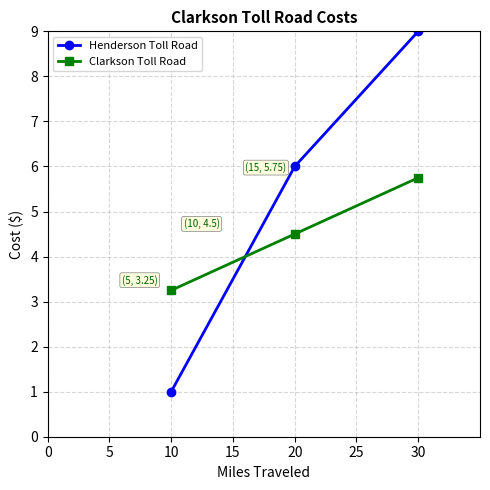

At which label is Henderson Toll Road closest to 5?

20